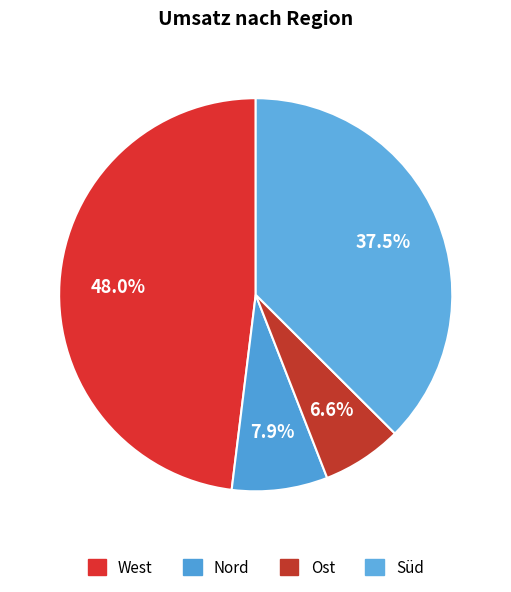

Count the number of slices in the pie.

4